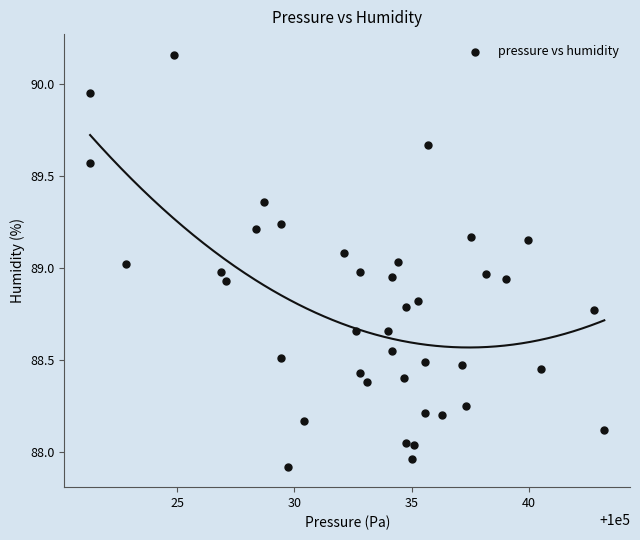

What is the range of Y values (max minus min)?

2.2